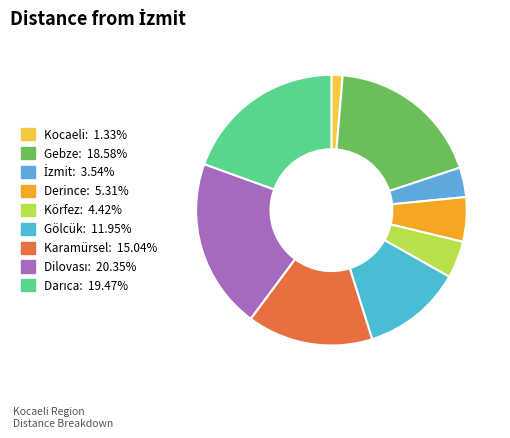

Is Dilovası the majority of the pie?

No